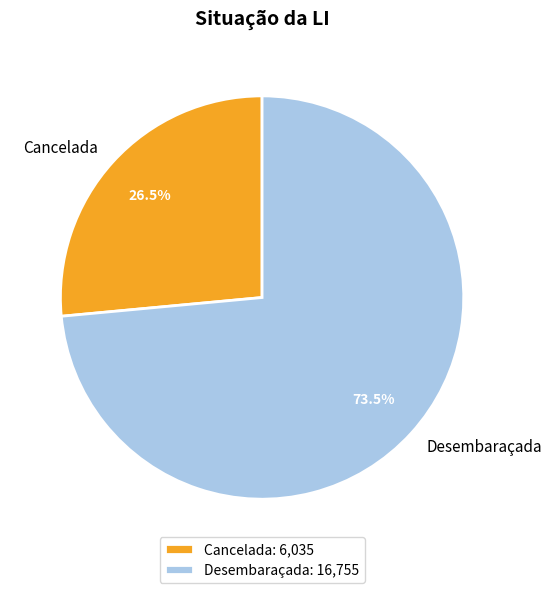

Approximately how many times larger is the value at Cancelada compared to Desembaraçada?

0.4